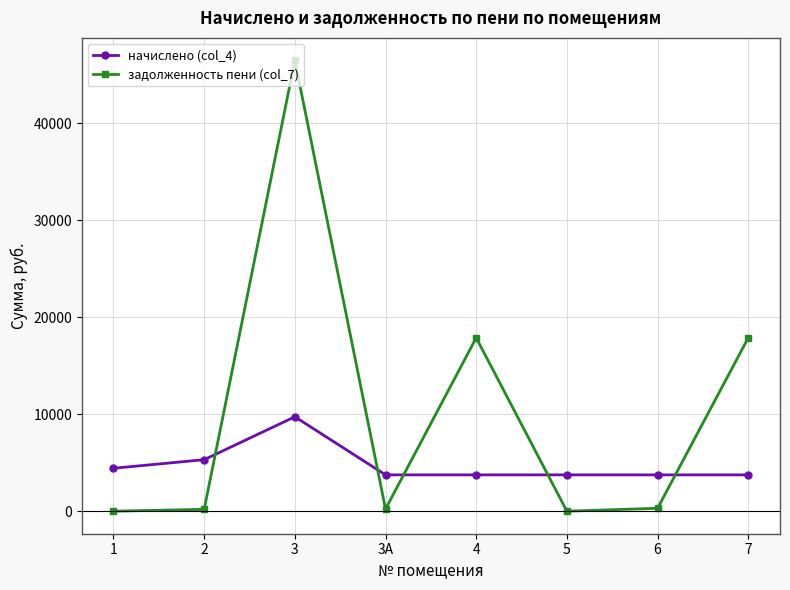

What is the spread (max minus min) of values at 1?

4422.6